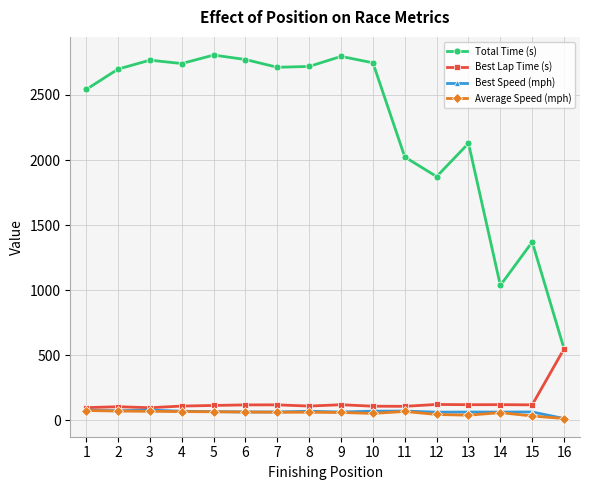

What is the approximate value of Total Time (s) at 15?

1370.5